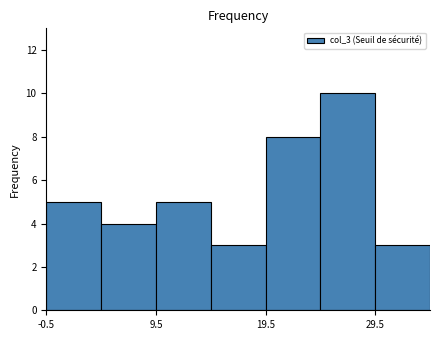

Reading left to right, list every bar in this chart as the range it spans on the x-axis followed by its height. Neither the bar edges nor the heights are printed on the chart, so give them approximately, as read against the axes.

-0.5 to 4.5: 5
4.5 to 9.5: 4
9.5 to 14.5: 5
14.5 to 19.5: 3
19.5 to 24.5: 8
24.5 to 29.5: 10
29.5 to 34.5: 3